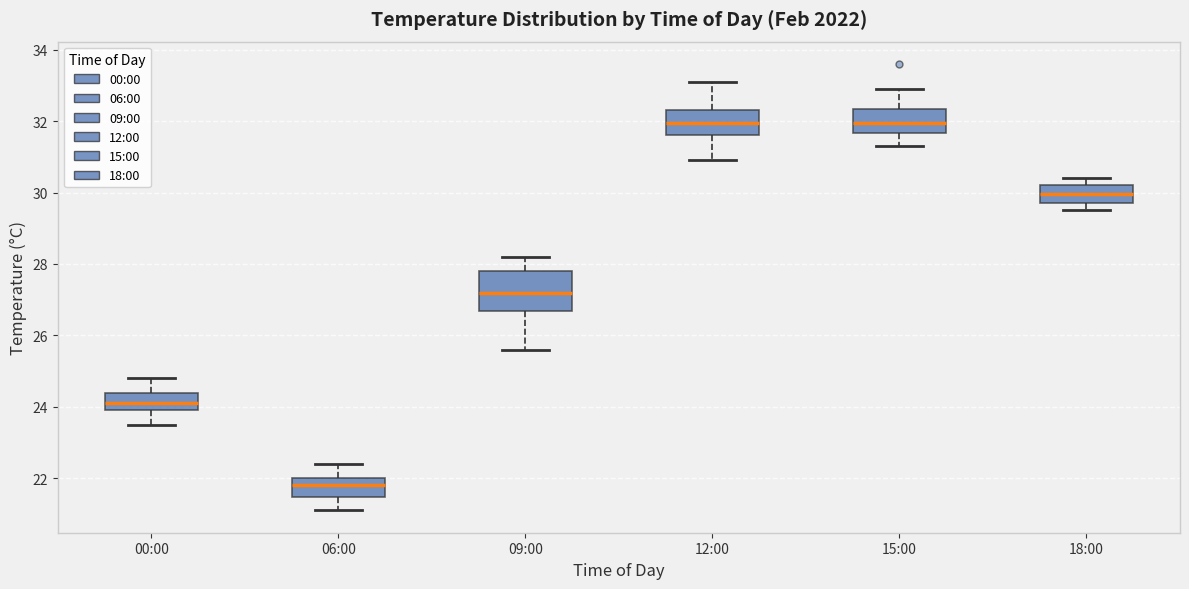

Reading left to right, read every box against the y-axis: the position of its median line, the range the box covers, and the ends of its whiskers. The values are not printed on the chart, so give them approximately, as read against the axis.

00:00: median 24.2, box 24.0 to 24.4, whiskers 23.6 to 24.8
06:00: median 21.8, box 21.4 to 22.0, whiskers 21.2 to 22.4
09:00: median 27.2, box 26.6 to 27.8, whiskers 25.6 to 28.2
12:00: median 32.0, box 31.6 to 32.4, whiskers 31.0 to 33.2
15:00: median 32.0, box 31.6 to 32.4, whiskers 31.4 to 33.0
18:00: median 30.0, box 29.8 to 30.2, whiskers 29.6 to 30.4